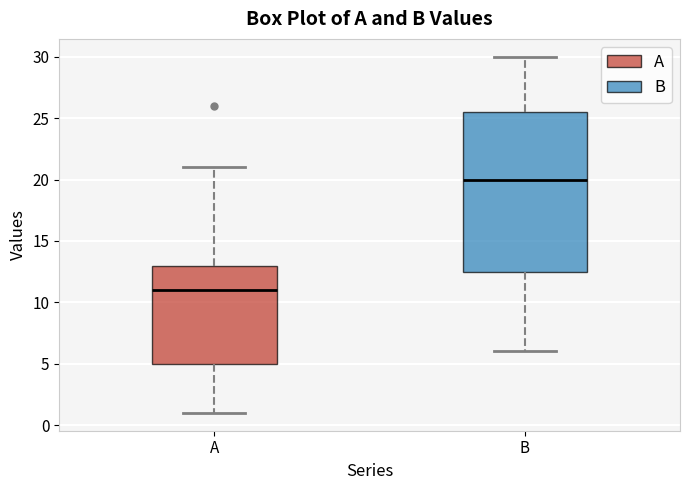

Which box has the highest median line?

B